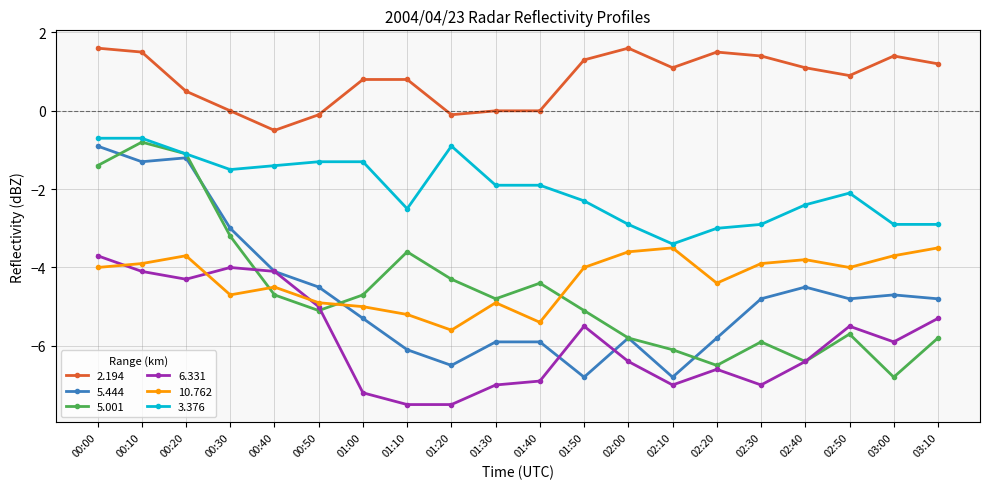

True or false: 3.376 and 6.331 cross at least once.

False